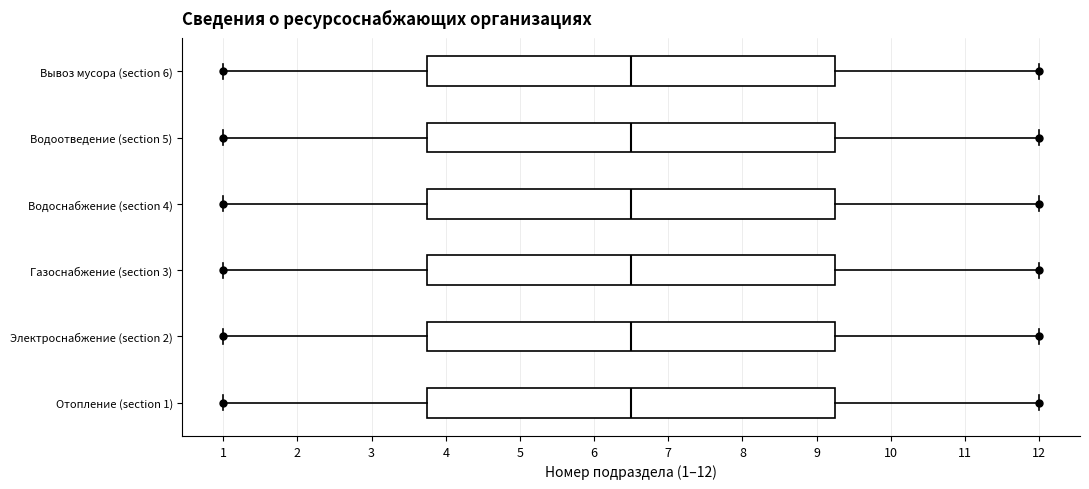

Reading bottom to top, transcribe this box plot: for each box, give where its median line is, the range the box spans, and where its two whiskers end, as read against the x-axis. The values are not printed on the chart, so give them approximately, as read against the axis.

Отопление (section 1): median 6.5, box 3.8 to 9.3, whiskers 1.0 to 12.0
Электроснабжение (section 2): median 6.5, box 3.8 to 9.3, whiskers 1.0 to 12.0
Газоснабжение (section 3): median 6.5, box 3.8 to 9.3, whiskers 1.0 to 12.0
Водоснабжение (section 4): median 6.5, box 3.8 to 9.3, whiskers 1.0 to 12.0
Водоотведение (section 5): median 6.5, box 3.8 to 9.3, whiskers 1.0 to 12.0
Вывоз мусора (section 6): median 6.5, box 3.8 to 9.3, whiskers 1.0 to 12.0